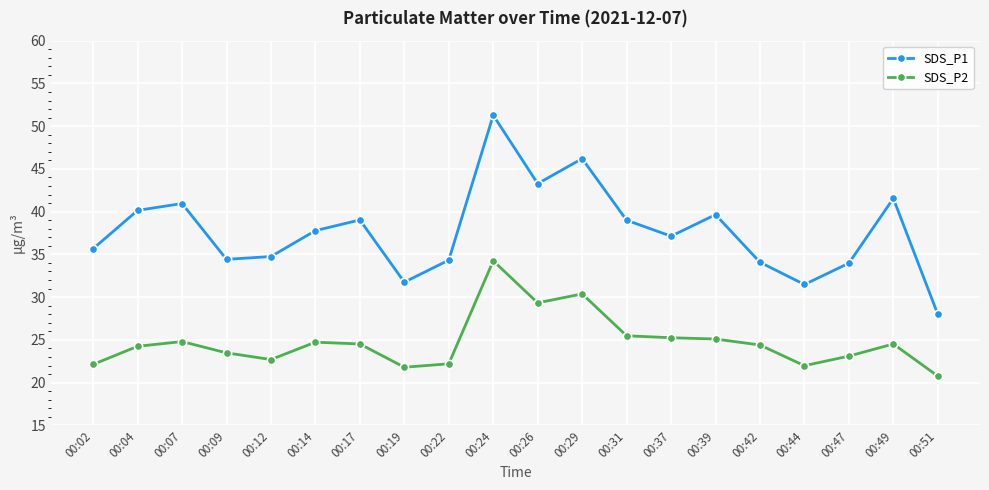

The SDS_P1 series shows 28.0 at 00:51. True or false?

True